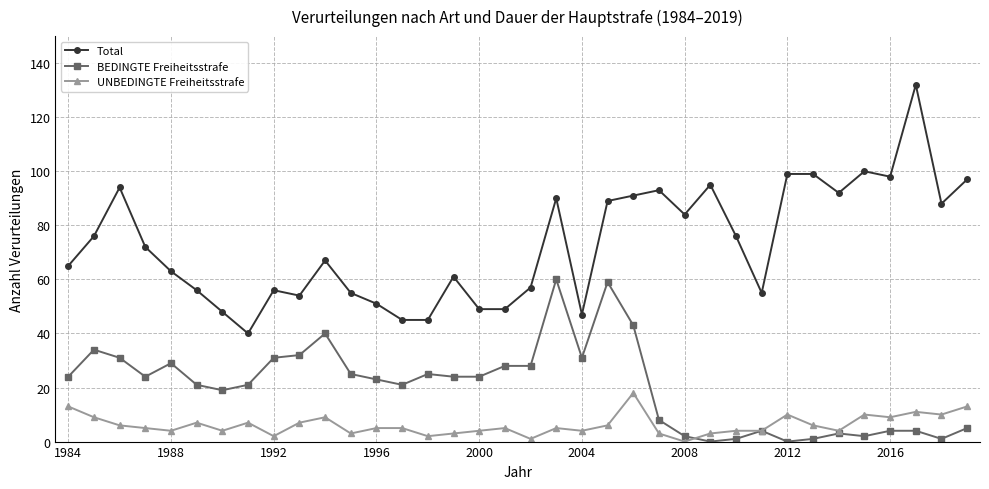

How many lines are shown in the chart?

3